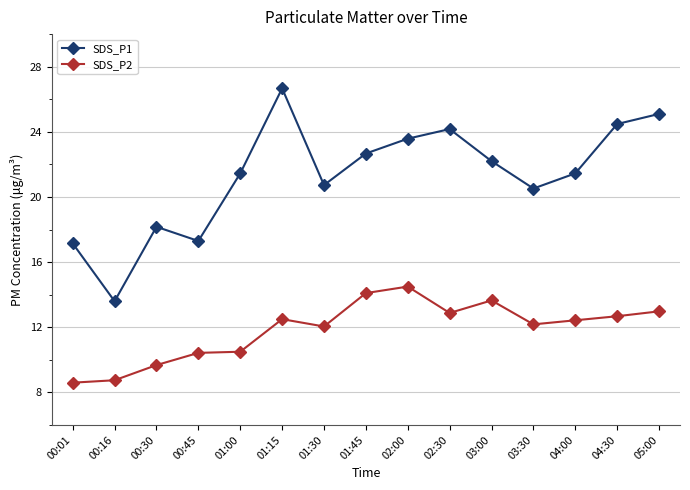

How many lines are shown in the chart?

2